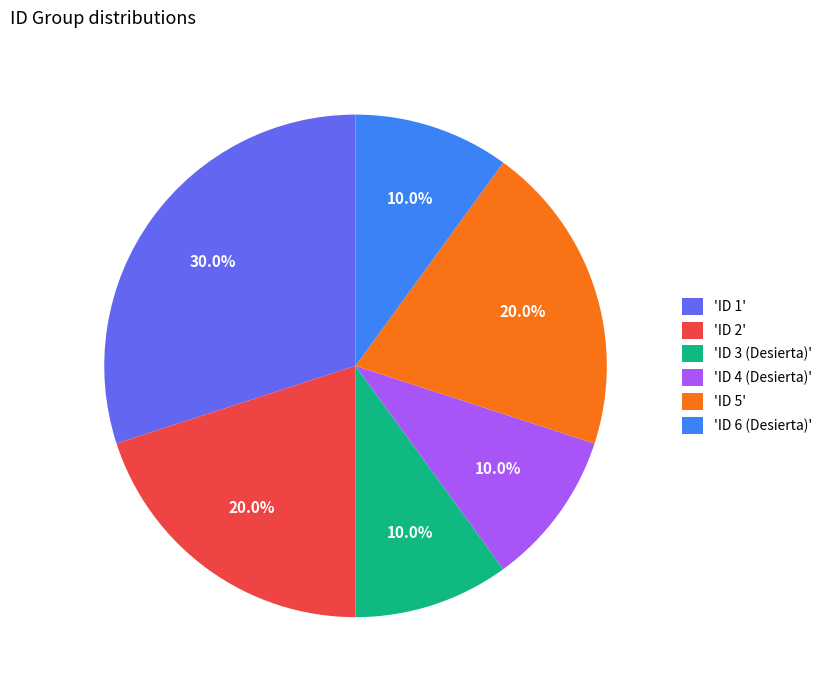

What percentage is NOT represented by 'ID 6 (Desierta)'?

90.0%